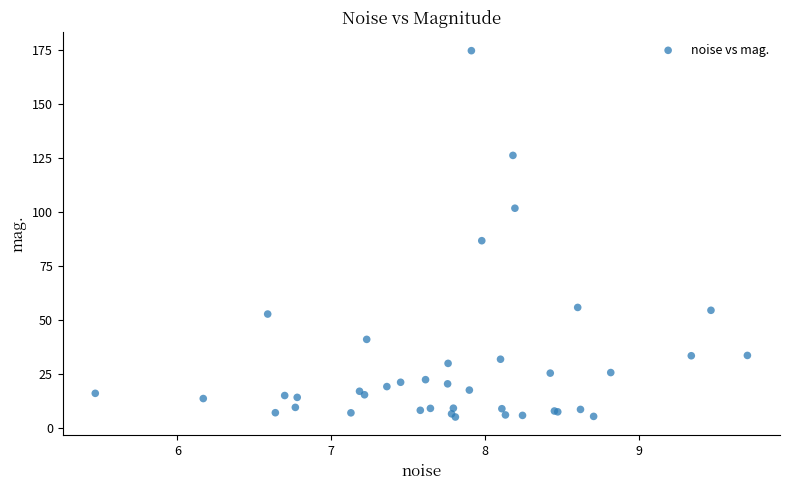

What Y value in the scatter plot is closest to 89?

86.6